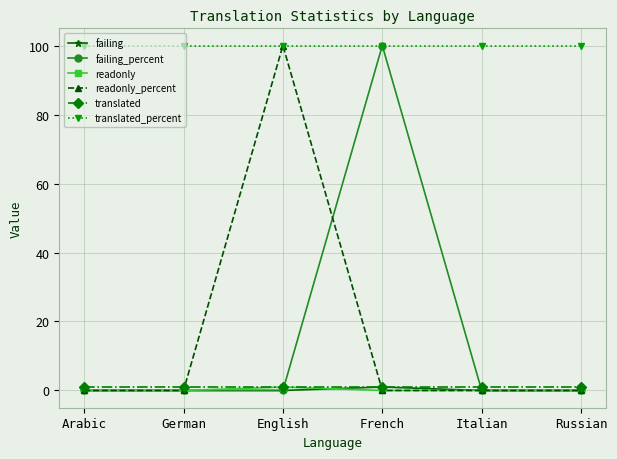

What are all the series names shown in the legend?

failing, failing_percent, readonly, readonly_percent, translated, translated_percent